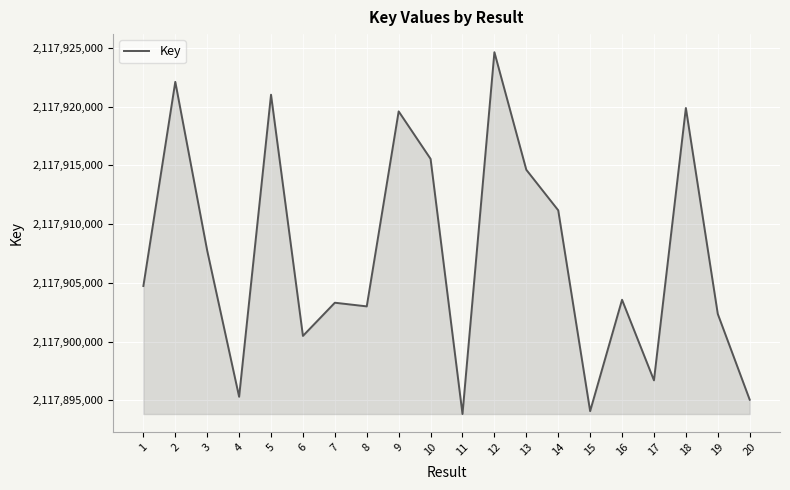

Reading left to right, list all the values displayed in this chart.

2117904724	2117922098	2117907734	2117895297	2117921003	2117900476	2117903301	2117902990	2117919585	2117915542	2117893828	2117924621	2117914615	2117911166	2117894074	2117903552	2117896697	2117919873	2117902346	2117895047